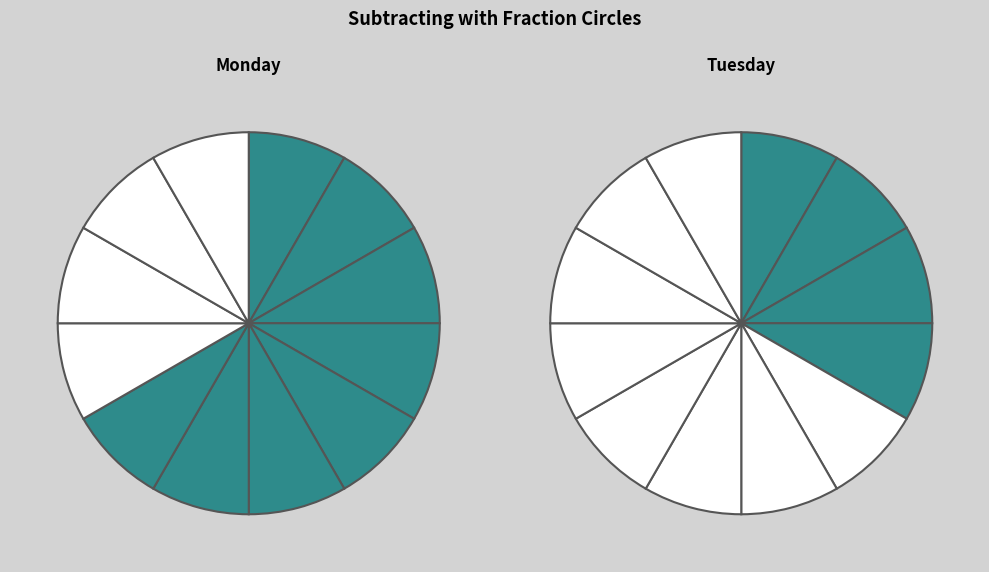

Do 00:45 and 01:15 together represent more than half of the pie?

No